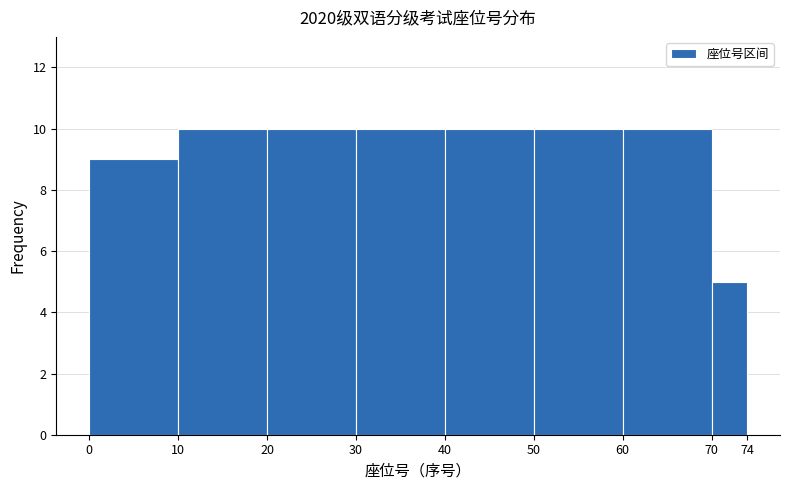

Reading left to right, transcribe this chart: for each bar, give the range it covers on the x-axis and its height. The values are not printed on the chart, so give them approximately, as read against the axis.

0 to 10: 9
10 to 20: 10
20 to 30: 10
30 to 40: 10
40 to 50: 10
50 to 60: 10
60 to 70: 10
70 to 74: 5